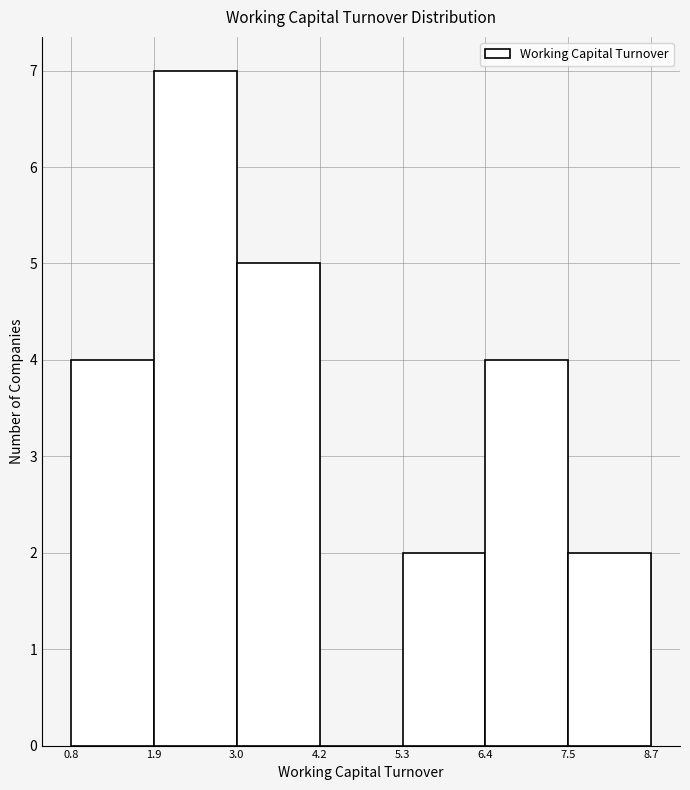

Over which range of the x-axis is the bar tallest?

1.9 to 3.0